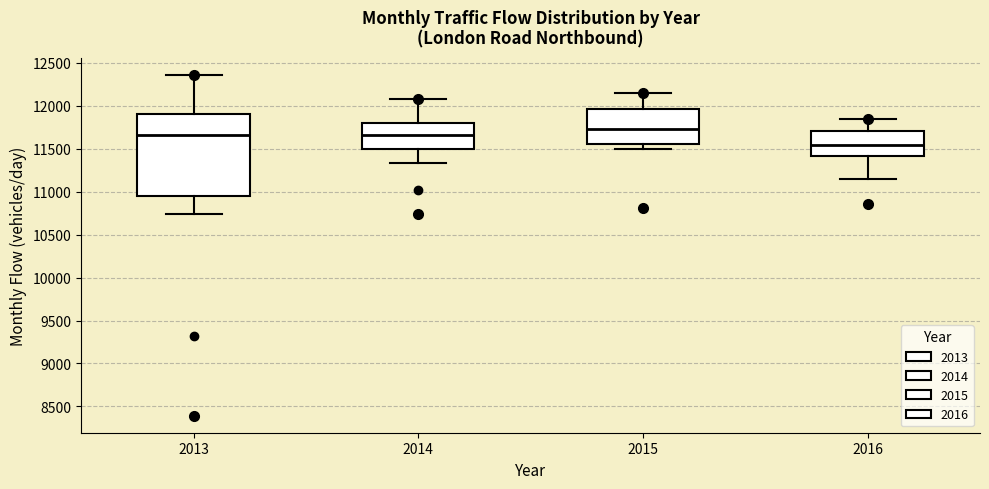

Reading left to right, transcribe this box plot: for each box, give where its median line is, the range the box spans, and where its two whiskers end, as read against the y-axis. The values are not printed on the chart, so give them approximately, as read against the axis.

2013: median 11650, box 10950 to 11900, whiskers 10750 to 12350
2014: median 11650, box 11500 to 11800, whiskers 11350 to 12100
2015: median 11750, box 11550 to 11950, whiskers 11500 to 12150
2016: median 11550, box 11400 to 11700, whiskers 11150 to 11850